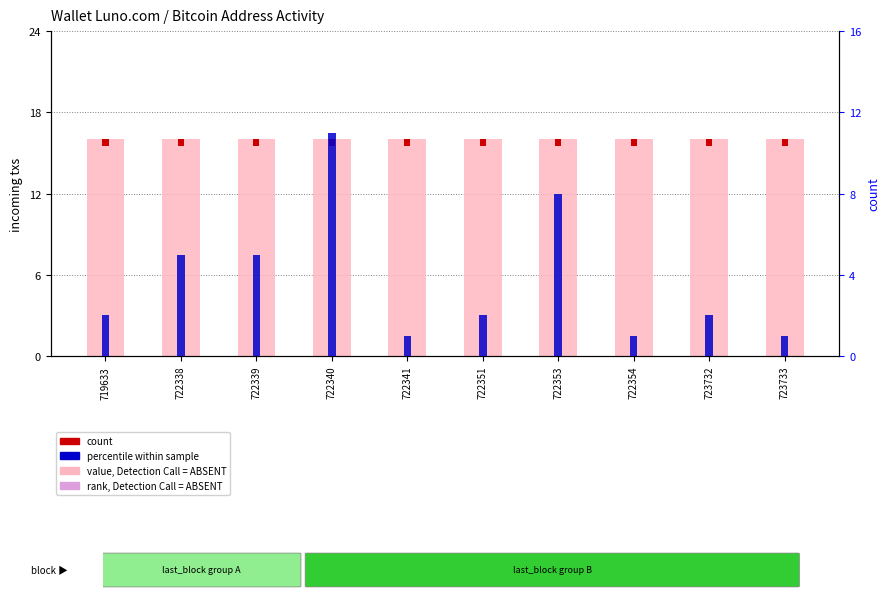

Reading right to left, what are all the values shown in this chart?

incoming txs (value): 16.0	16.0	16.0	16.0	16.0	16.0	16.0	16.0	16.0	16.0
incoming txs (count): 0.5	0.5	0.5	0.5	0.5	0.5	0.5	0.5	0.5	0.5
count: 1.0	2.0	1.0	8.0	2.0	1.0	11.0	5.0	5.0	2.0